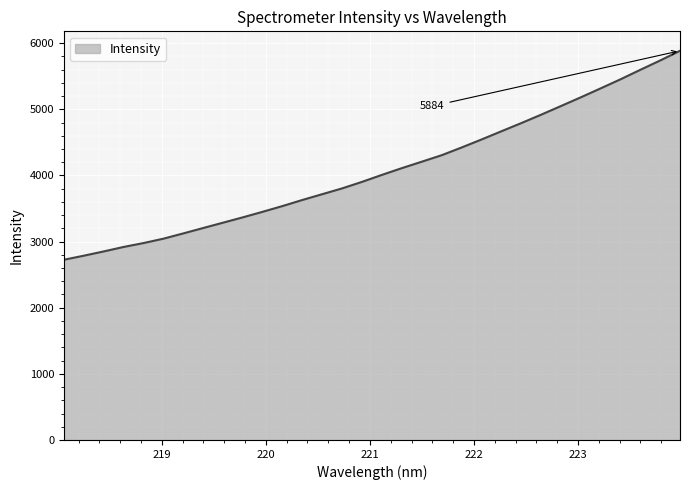

What is the greatest value displayed?

5884.3